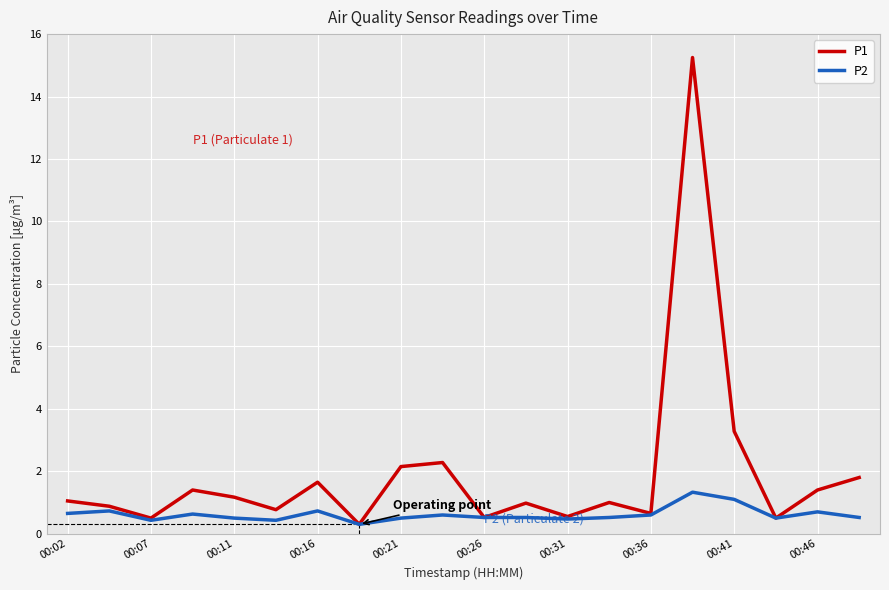

Which series has the widest spread of values?

P1